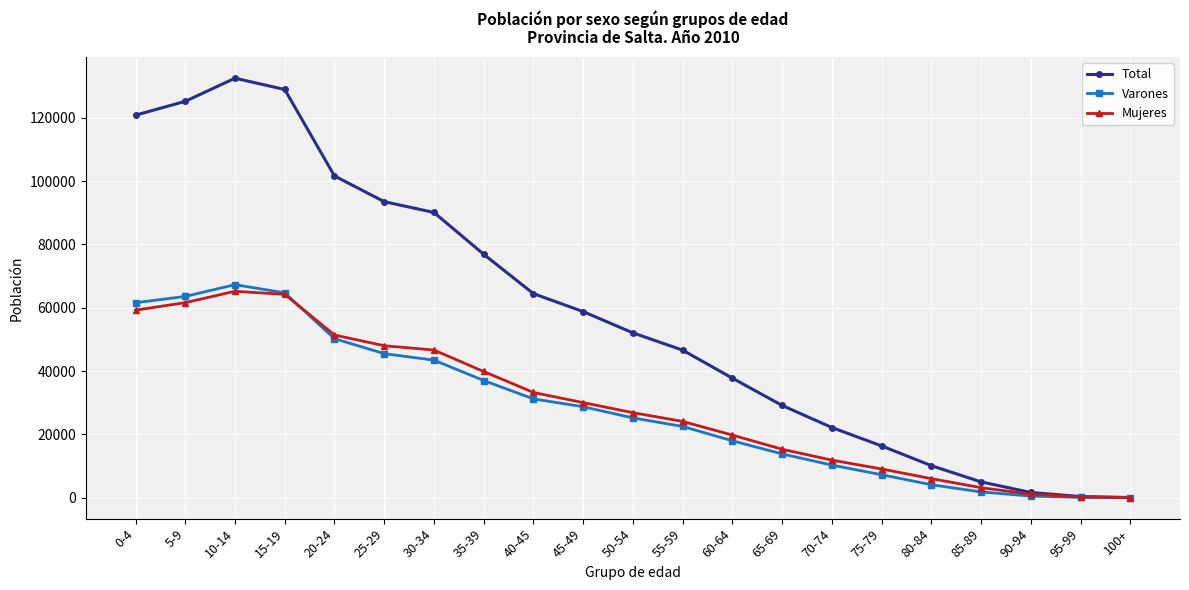

The value of Total at 65-69 is 29155. True or false?

True